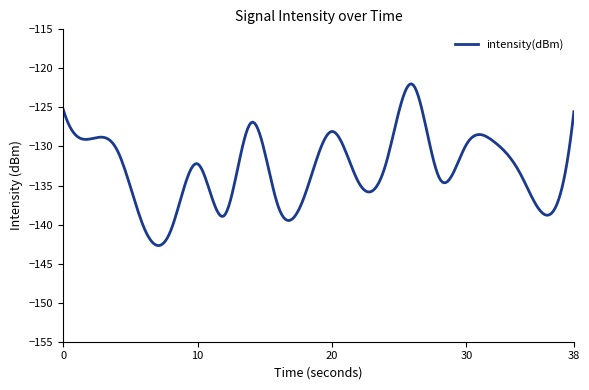

What is the smallest value displayed?

-142.7